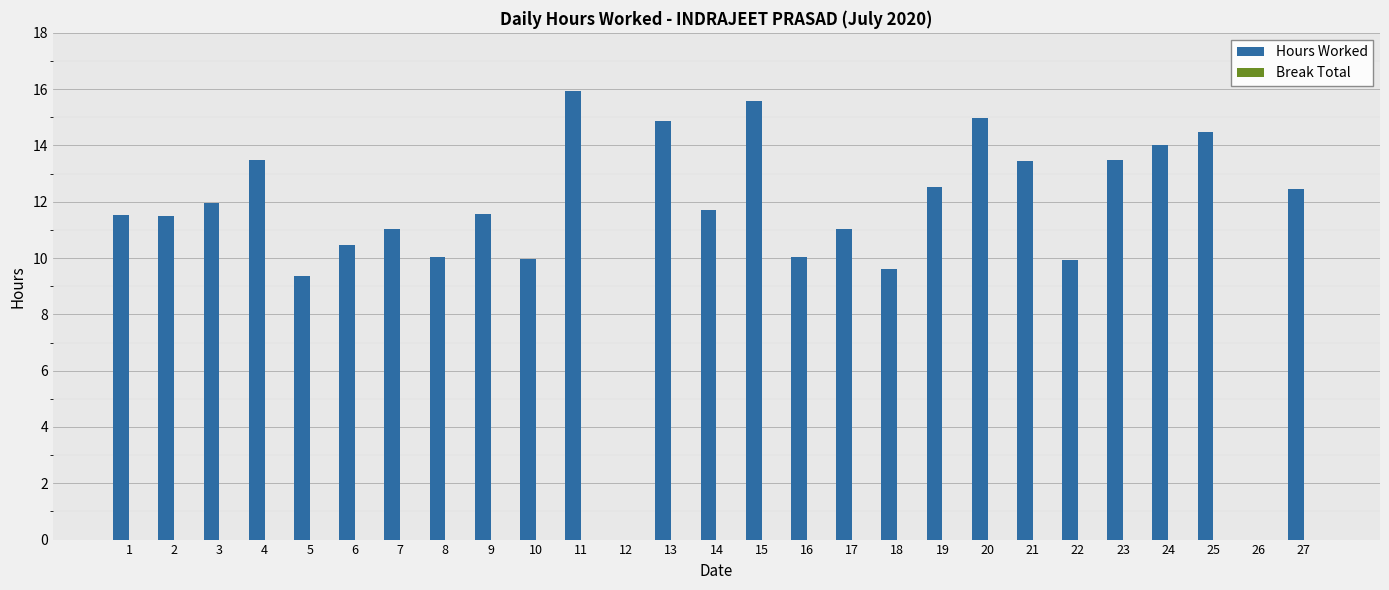

What is the ratio of the value at 13 to the value at 7?

1.4